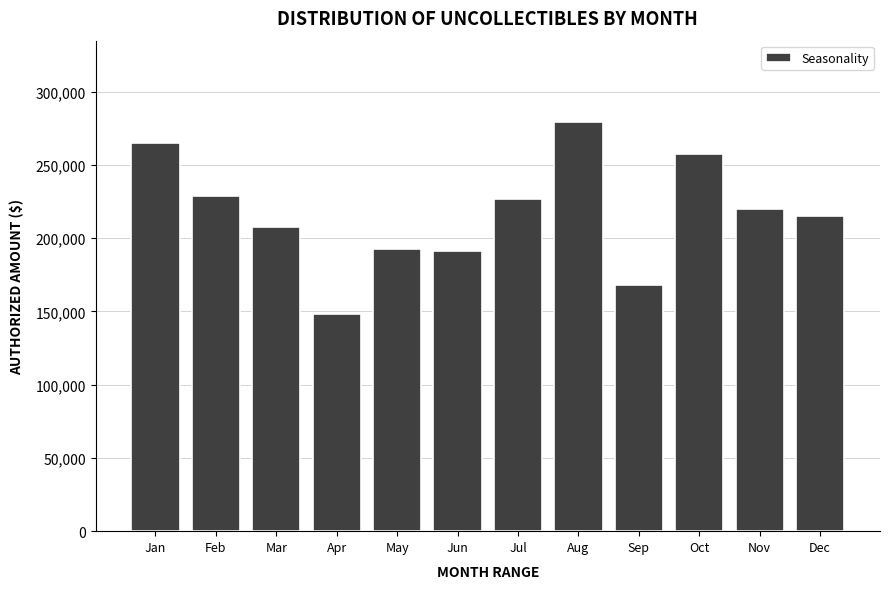

Reading left to right, what are all the values shown in this chart?

Jan=265200.0	Feb=228540.0	Mar=207740.0	Apr=147940.0	May=192920.0	Jun=191360.0	Jul=226720.0	Aug=278980.0	Sep=167960.0	Oct=257140.0	Nov=220220.0	Dec=215280.0